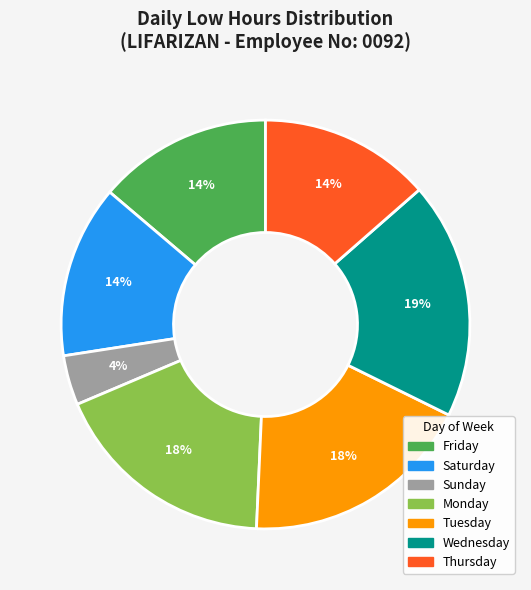

Is it true that Sunday is 4% of the pie?

True